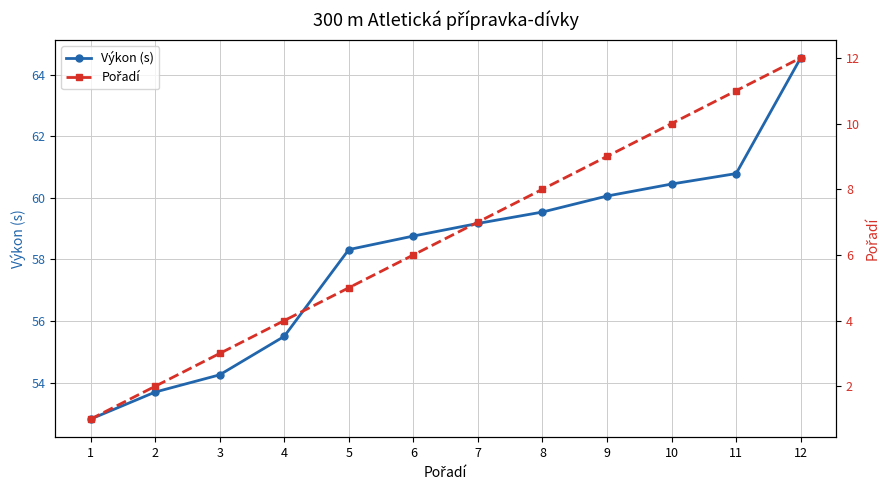

The Výkon (s) series shows 54.2 at 3. True or false?

True